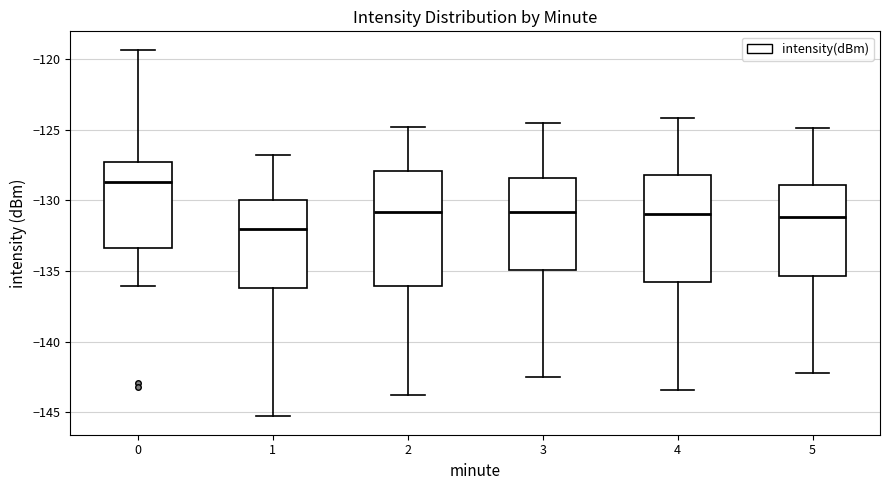

Comparing the boxes themselves (not the whiskers), which one is the tallest?

2